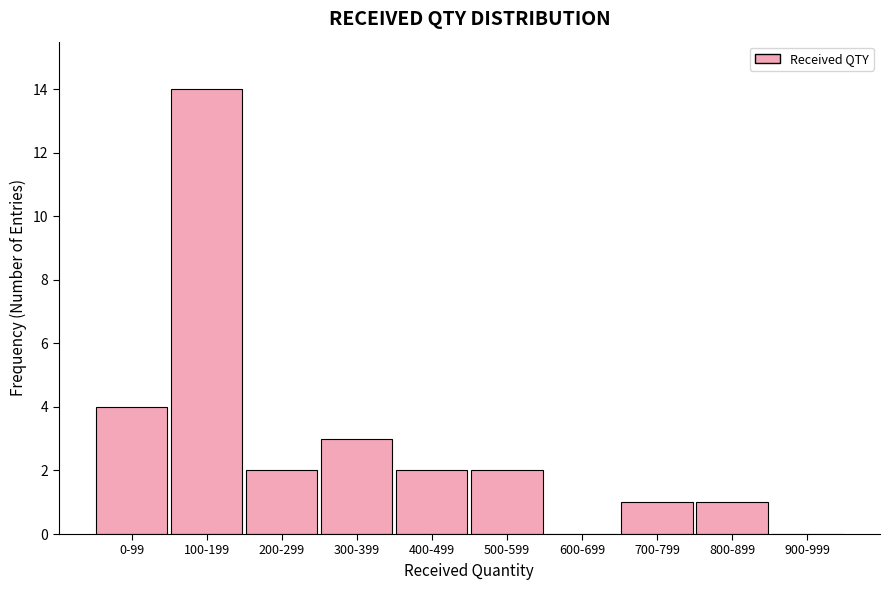

Reading right to left, what are all the values shown in this chart?

900-999=0	800-899=1	700-799=1	600-699=0	500-599=2	400-499=2	300-399=3	200-299=2	100-199=14	0-99=4